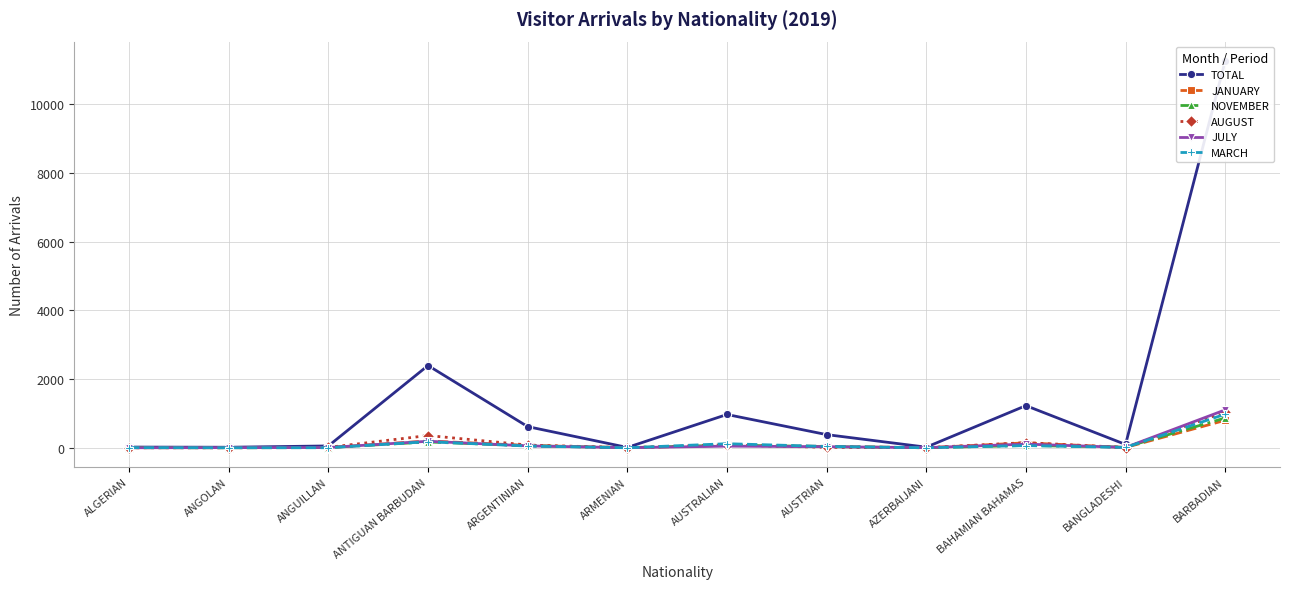

At which label does NOVEMBER reach its minimum?

AZERBAIJANI